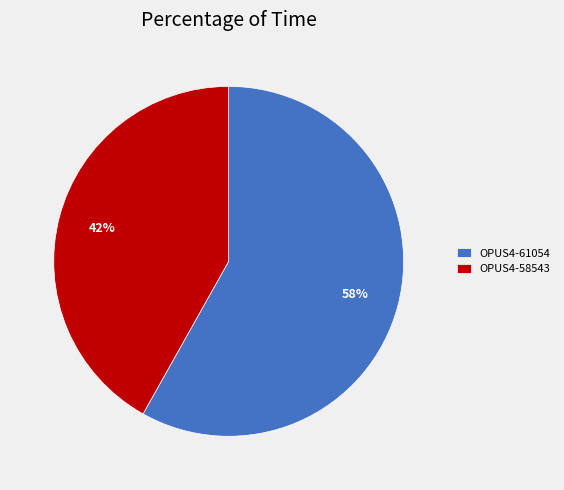

How many segments does this pie chart have?

2